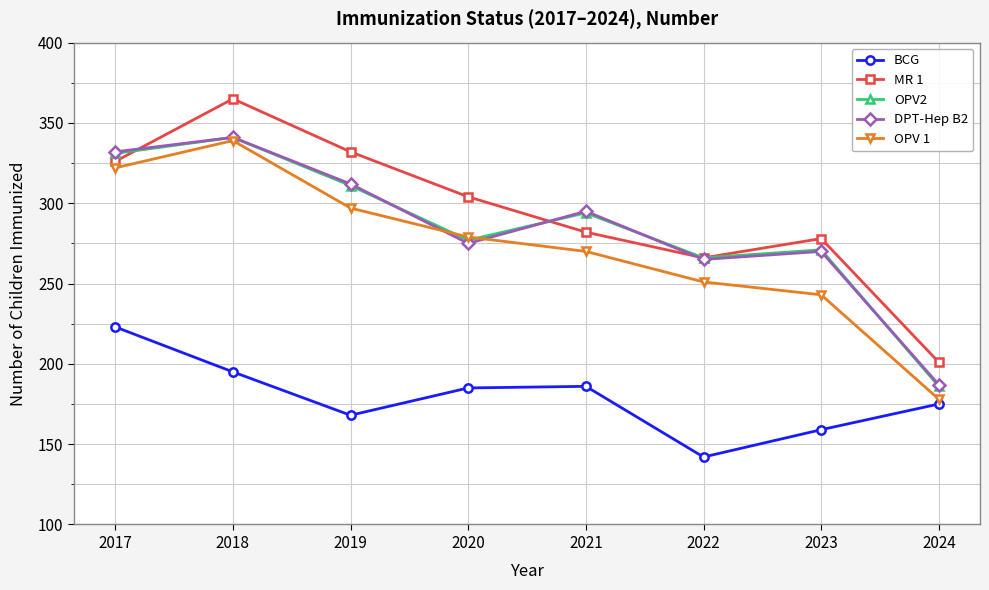

True or false: DPT-Hep B2 and BCG intersect in this chart.

False